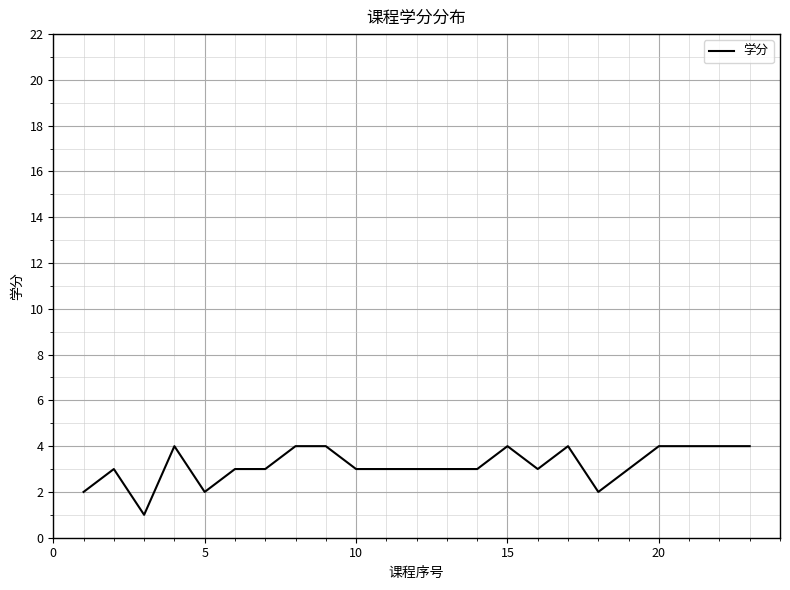

What is the maximum value shown in the chart?

4